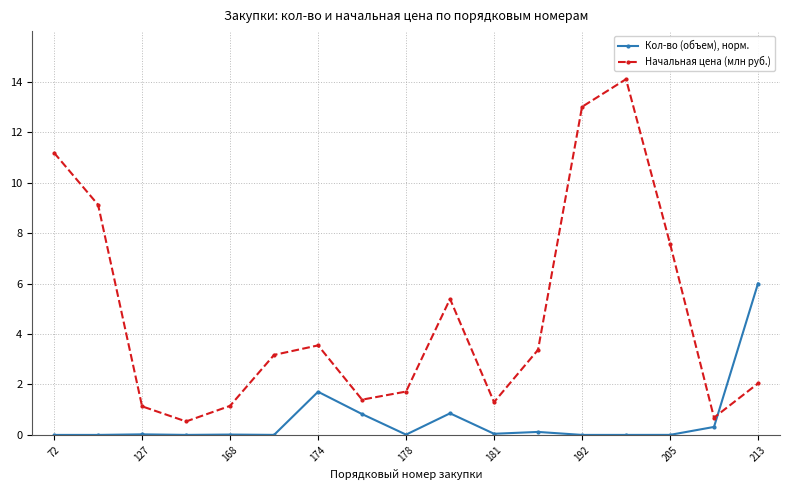

How many times do Кол-во (объем), норм. and Начальная цена (млн руб.) cross each other?

1